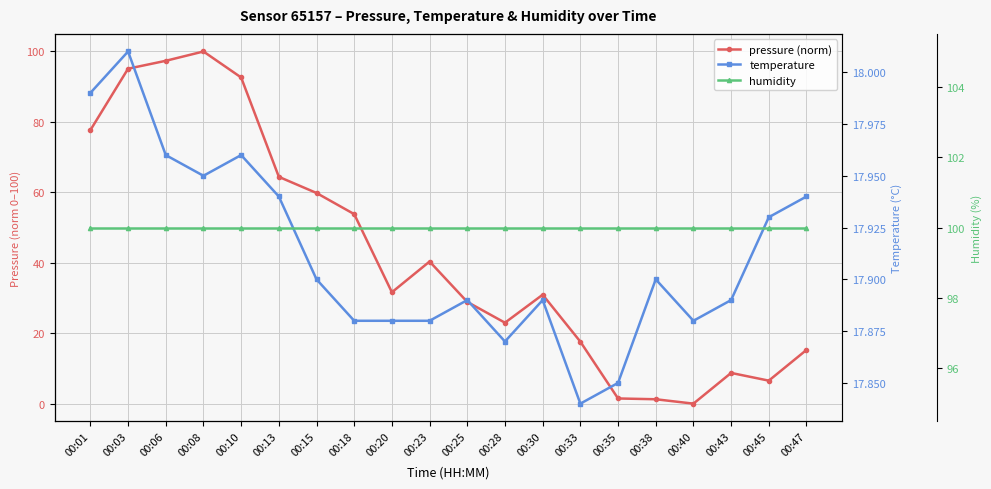

Count the number of data series in this chart.

3